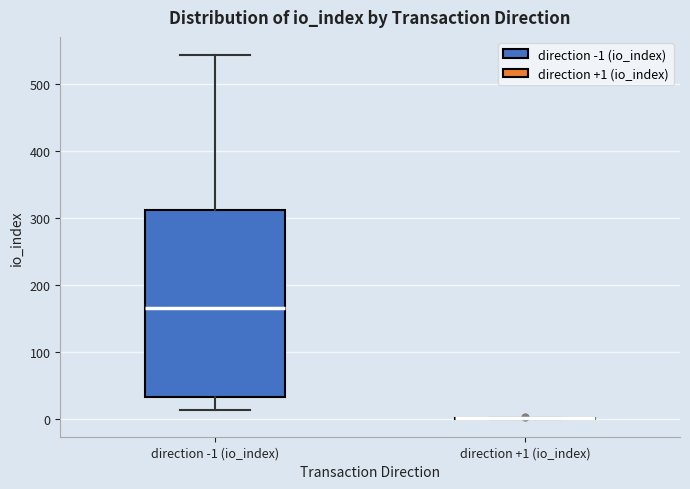

Comparing the boxes themselves (not the whiskers), which one is the tallest?

direction -1 (io_index)